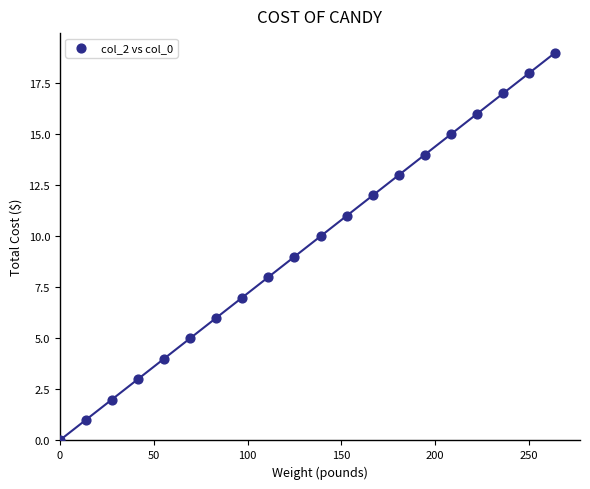

What is the range of Y values (max minus min)?

19